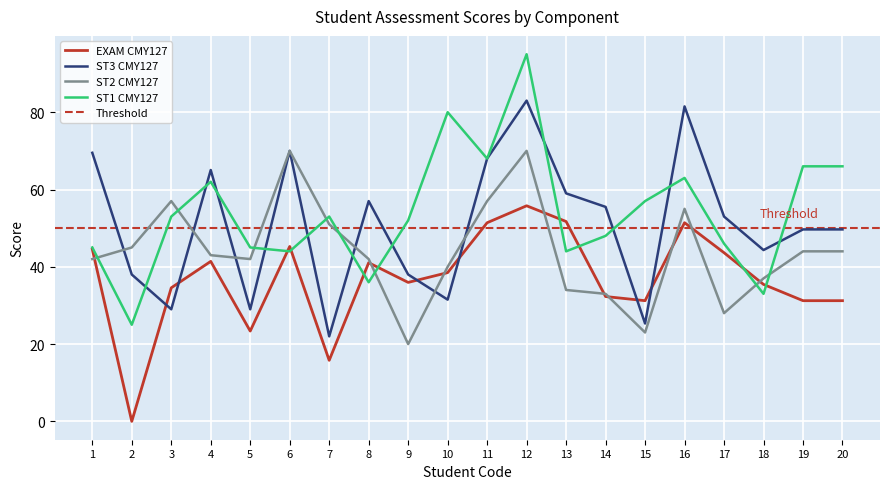

How many values in the ST3 CMY127 series exceed 53?

9